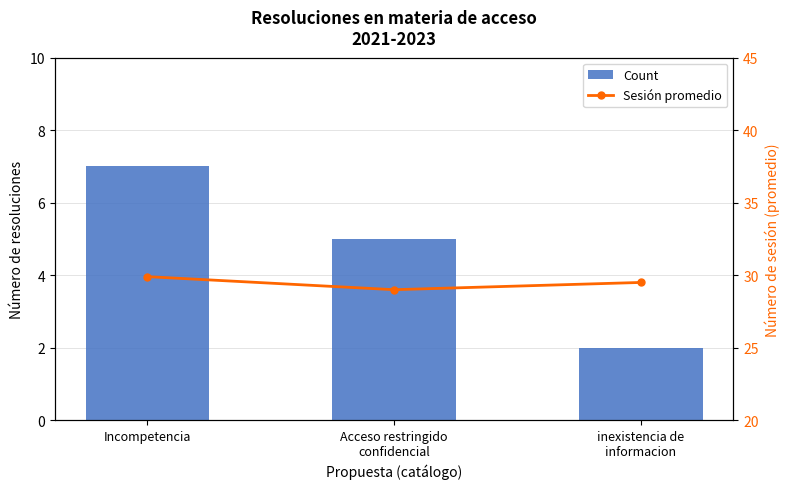

Is it true that Count equals 3.2 at Acceso restringido
confidencial?

False